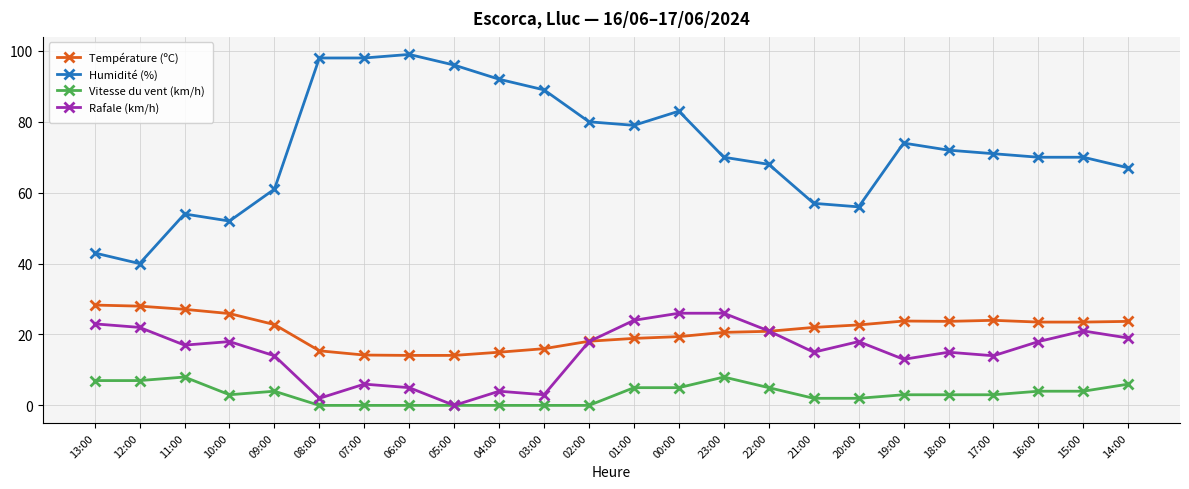

What is the sum of all Humidité (%) values?

1739.0